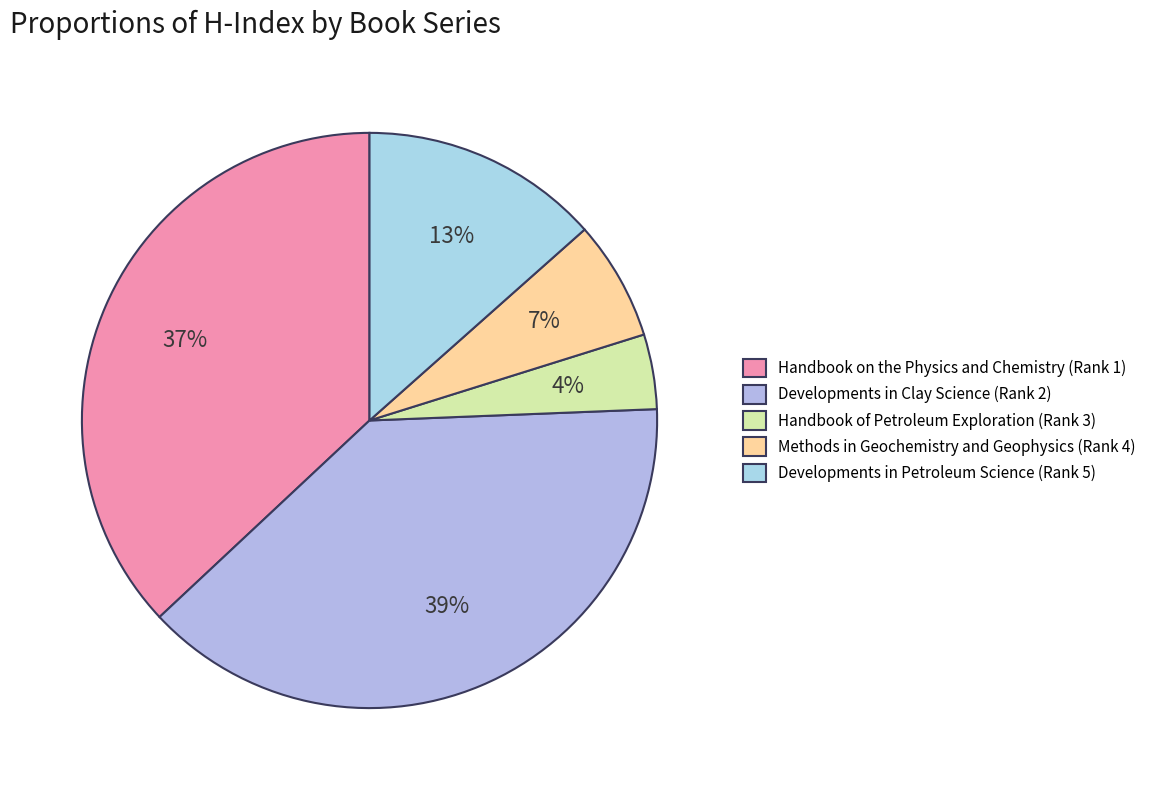

Which slice is the largest?

Developments in Clay Science (Rank 2)